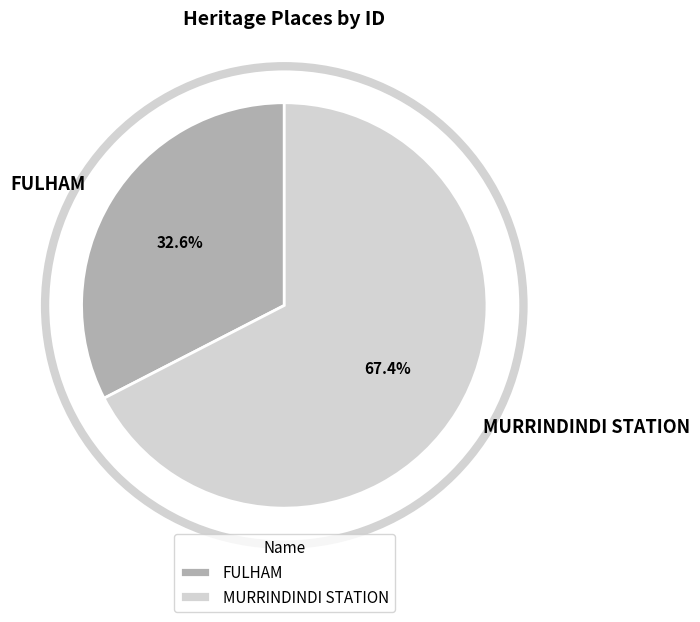

To the nearest percent, what is the difference between the MURRINDINDI STATION and FULHAM slice percentages?

35%